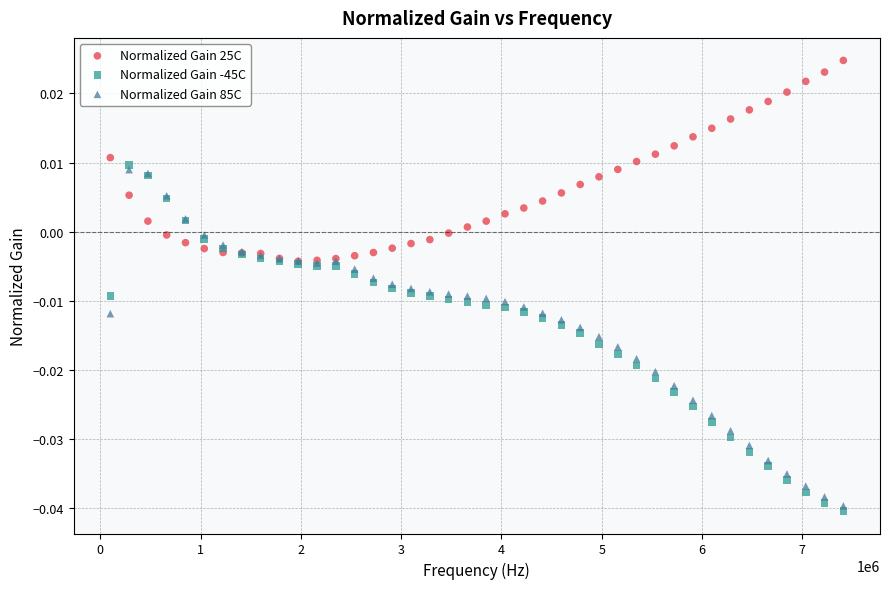

Which series has the widest spread of Y values?

Normalized Gain -45C